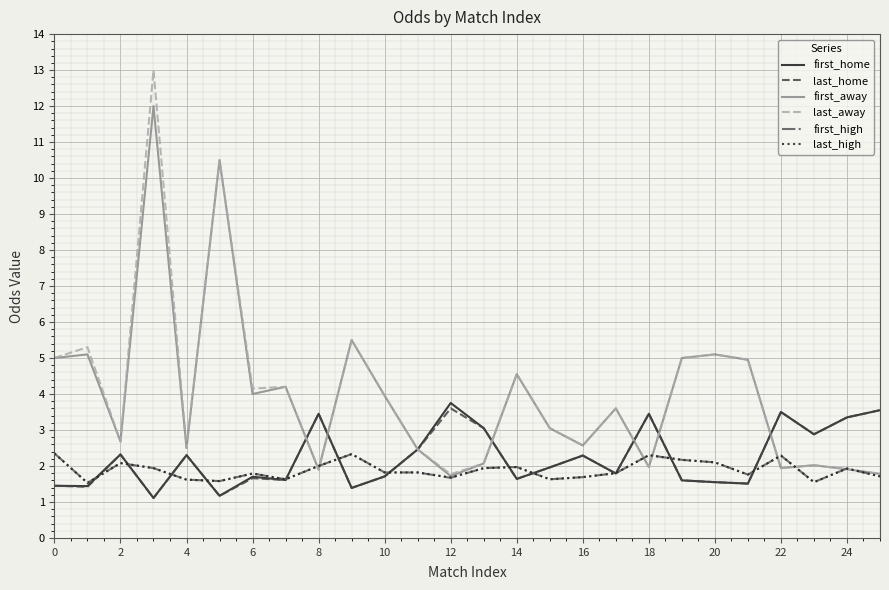

Which series has the largest range (max minus min)?

last_away